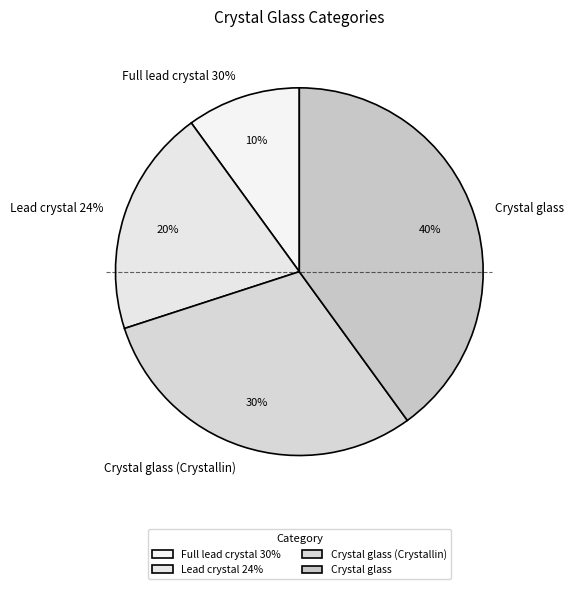

Rank the categories by value from highest to lowest.

Crystal glass, Crystal glass (Crystallin), Lead crystal 24%, Full lead crystal 30%